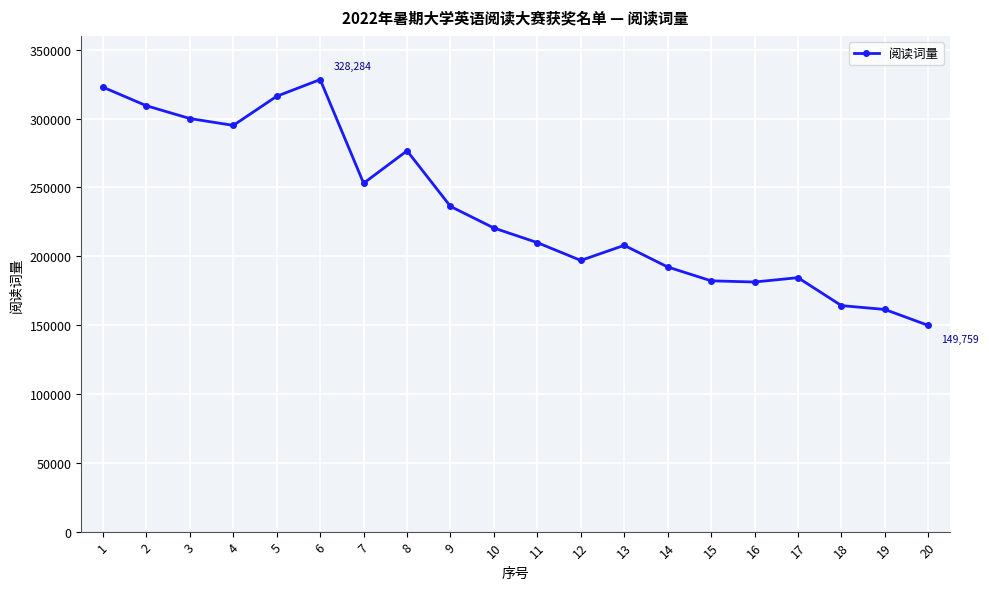

Where does the data first go above 220476?

1